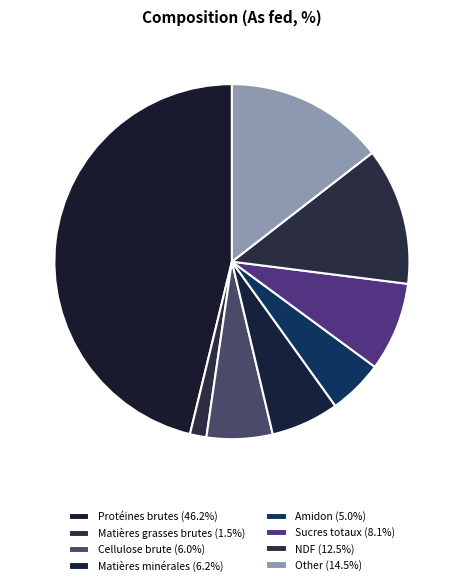

Is Matières minérales the majority of the pie?

No